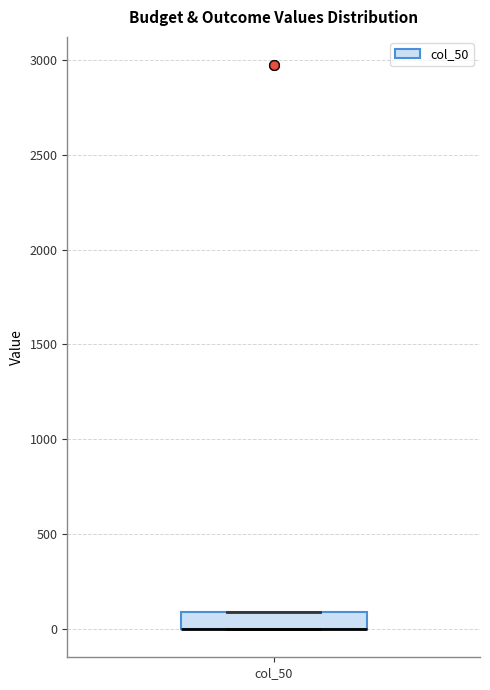

Where is the lower edge of the box for col_50 on the y-axis? The values are not printed on the chart, so give them approximately, as read against the axis.

0